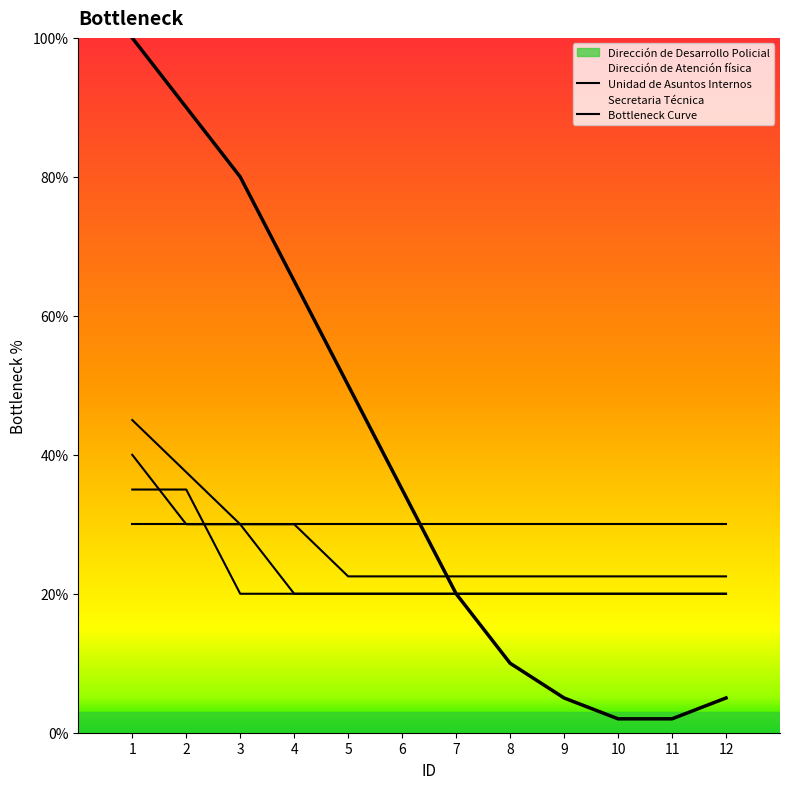

Approximately how many times larger is the value at 11 compared to 10?

1.0